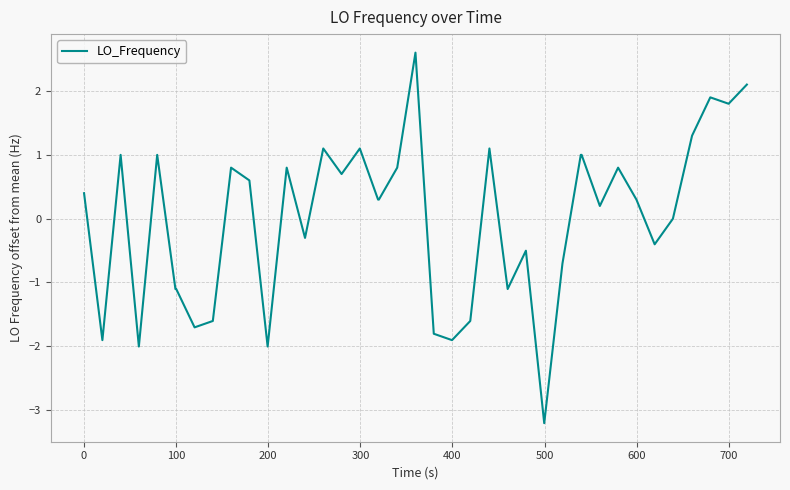

Does the chart display data point markers on the line(s)?

No